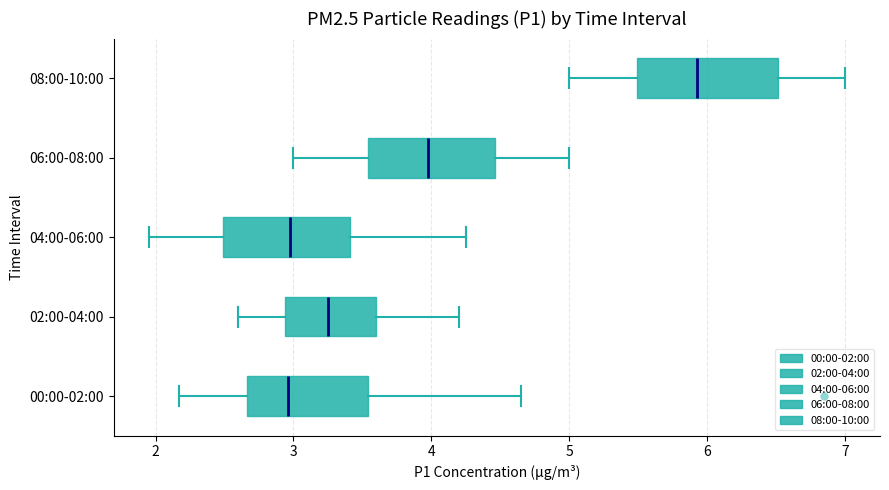

Reading bottom to top, transcribe this box plot: for each box, give where its median line is, the range the box spans, and where its two whiskers end, as read against the x-axis. The values are not printed on the chart, so give them approximately, as read against the axis.

00:00-02:00: median 3.0, box 2.7 to 3.5, whiskers 2.2 to 4.7
02:00-04:00: median 3.3, box 2.9 to 3.6, whiskers 2.6 to 4.2
04:00-06:00: median 3.0, box 2.5 to 3.4, whiskers 2.0 to 4.3
06:00-08:00: median 4.0, box 3.5 to 4.5, whiskers 3.0 to 5.0
08:00-10:00: median 5.9, box 5.5 to 6.5, whiskers 5.0 to 7.0